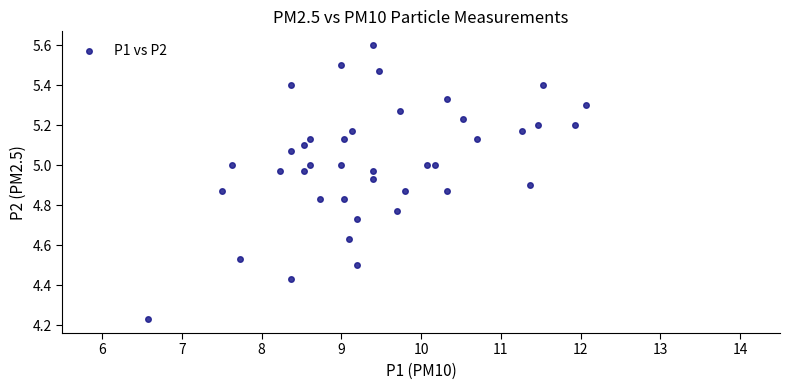

What is the range of Y values (max minus min)?

1.4